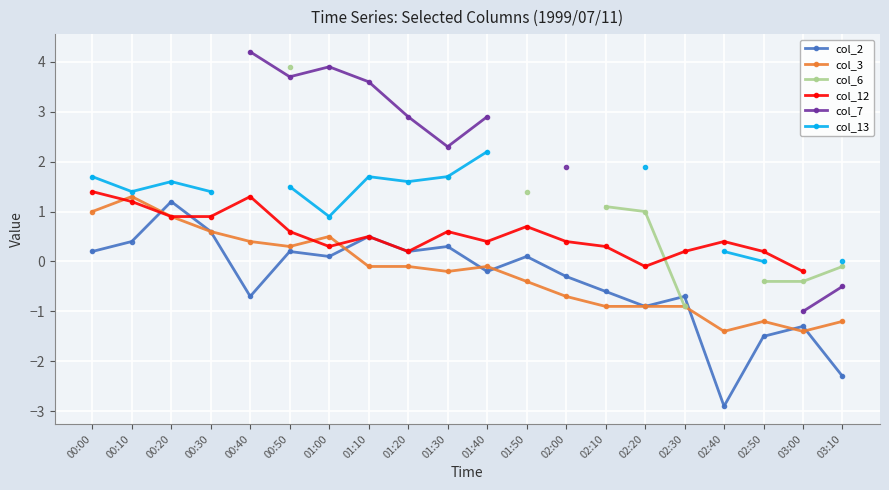

How many data points in col_3 are less than 0?

13